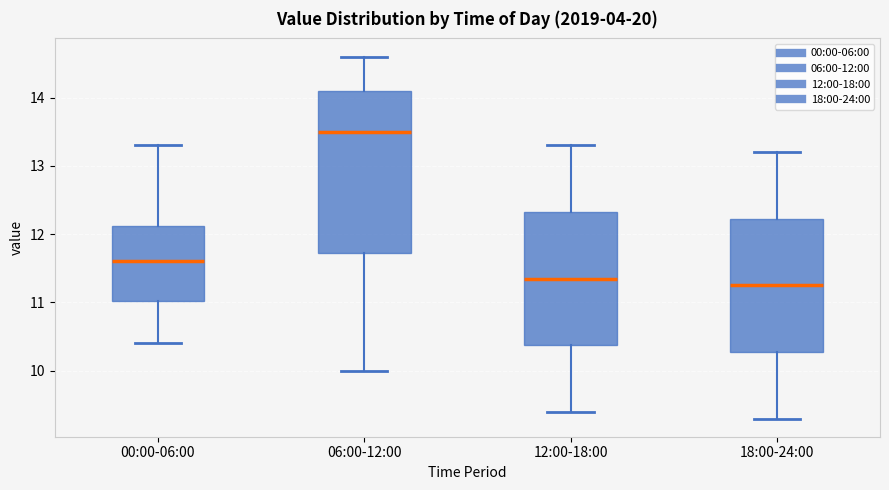

Which box is the tallest, from its lower edge to its upper edge?

06:00-12:00